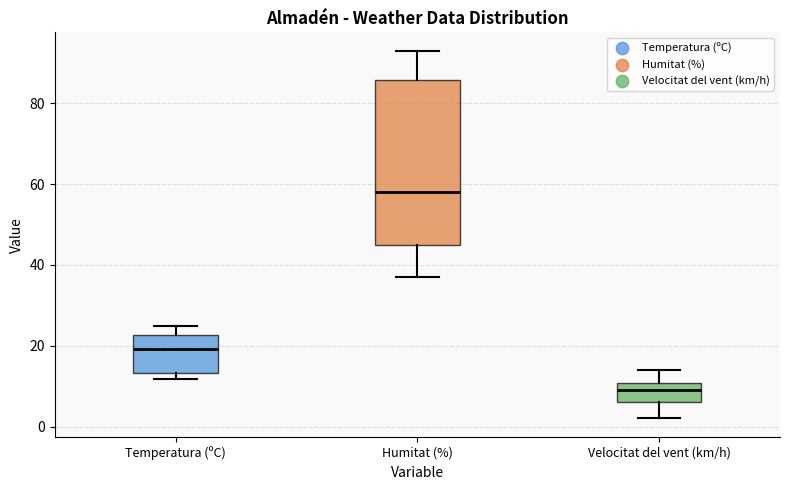

Reading left to right, read every box against the y-axis: the position of its median line, the range the box covers, and the ends of its whiskers. The values are not printed on the chart, so give them approximately, as read against the axis.

Temperatura (ºC): median 20, box 14 to 22, whiskers 12 to 24
Humitat (%): median 58, box 46 to 86, whiskers 38 to 94
Velocitat del vent (km/h): median 10 (inside the box), box 6 to 10, whiskers 2 to 14